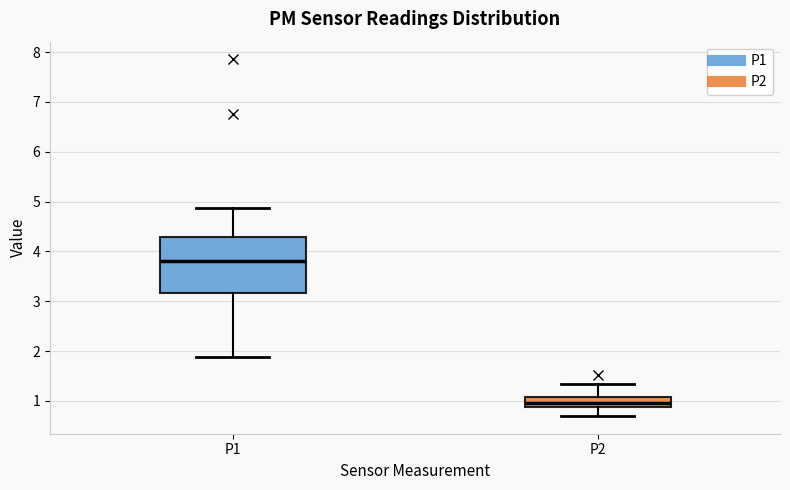

Reading left to right, read every box against the y-axis: the position of its median line, the range the box covers, and the ends of its whiskers. The values are not printed on the chart, so give them approximately, as read against the axis.

P1: median 3.8, box 3.2 to 4.3, whiskers 1.9 to 4.9
P2: median 1.0, box 0.9 to 1.1, whiskers 0.7 to 1.3